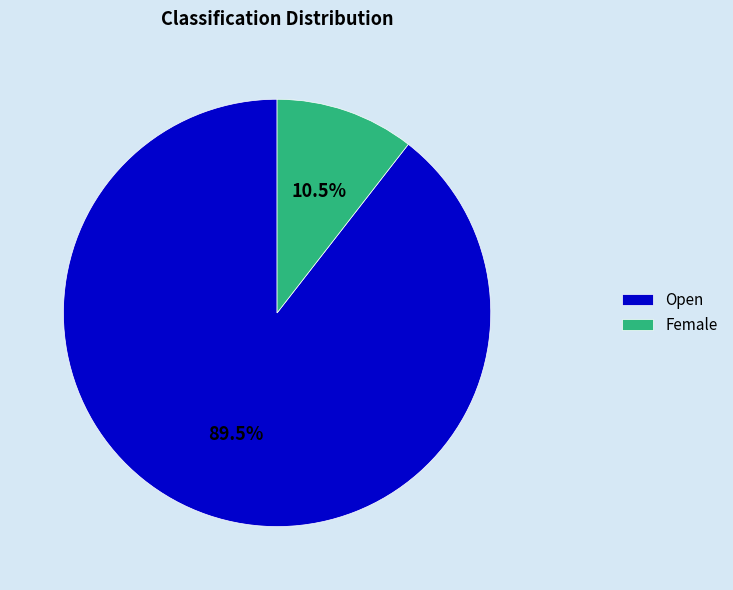

The Female slice represents 19% of the pie. True or false?

False